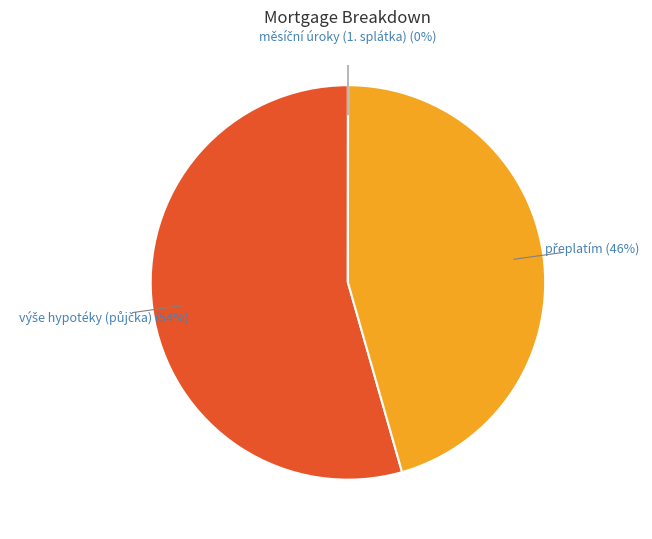

Does any single category account for the majority?

Yes